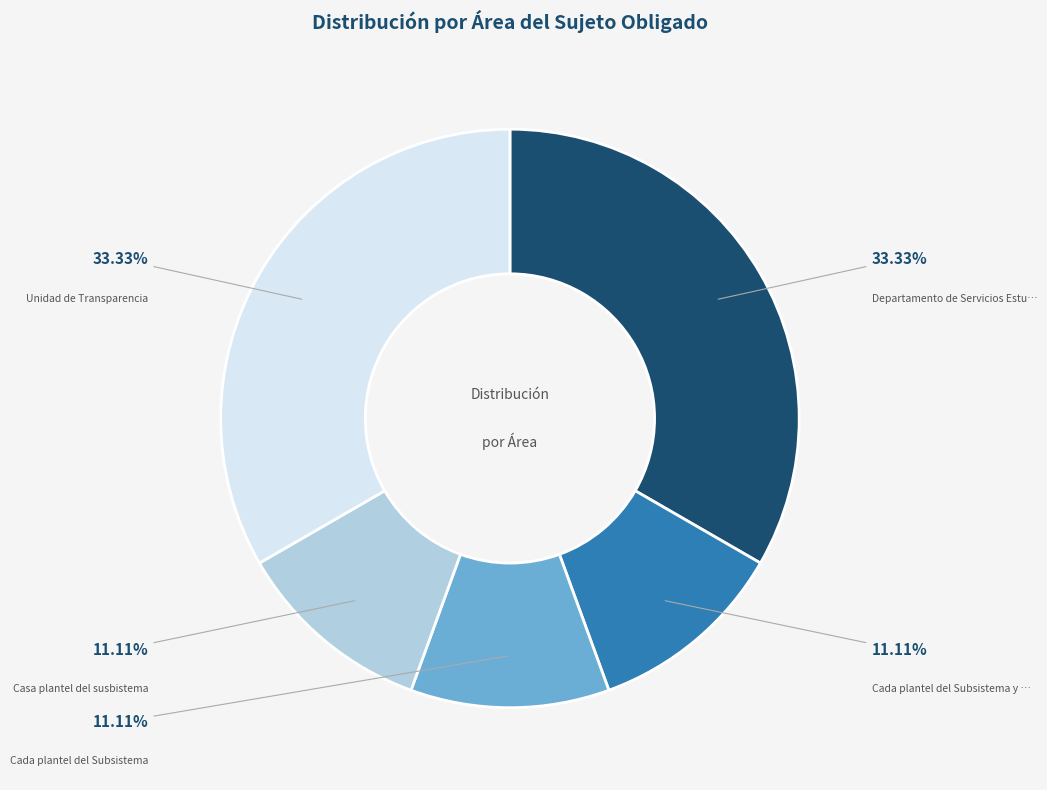

Does any single category account for the majority?

No